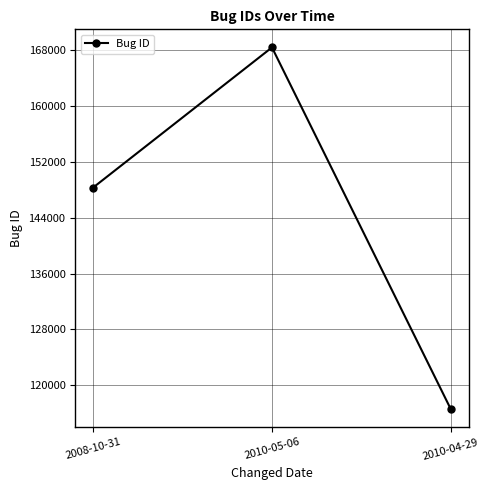

Reading right to left, what are all the values shown in this chart?

116578	168380	148315